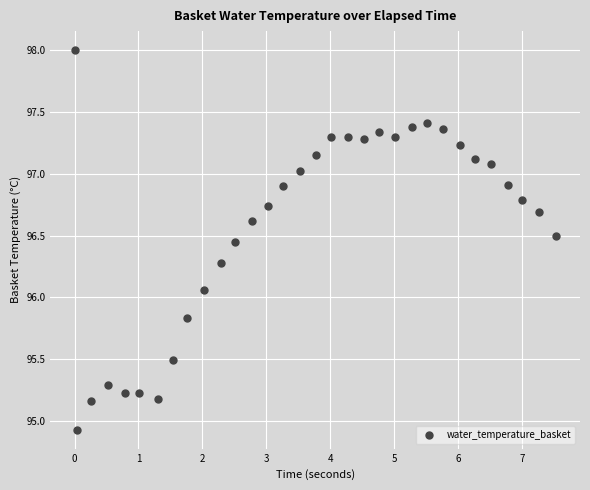

What is the range of Y values (max minus min)?

3.1